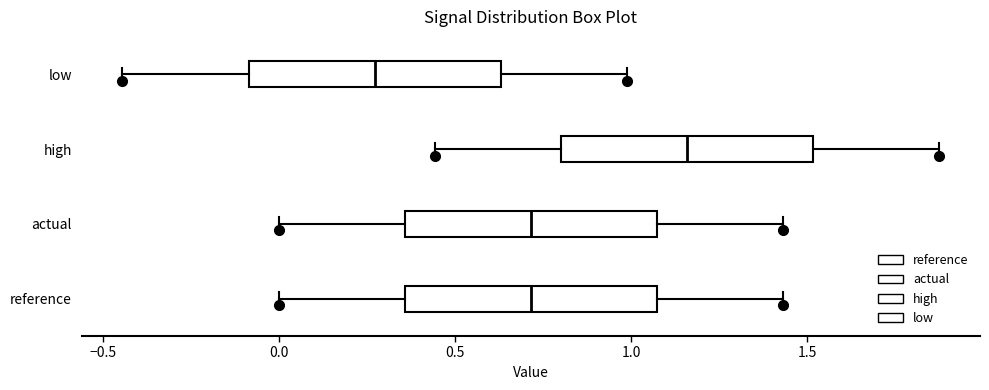

Which box's median line is the furthest to the left?

low